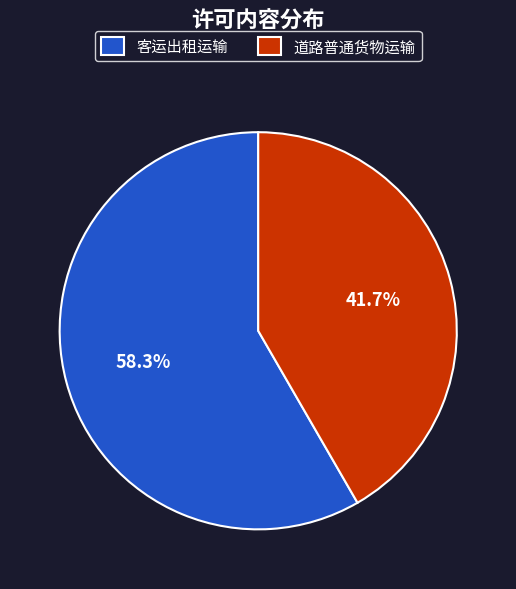

Count the number of slices in the pie.

2